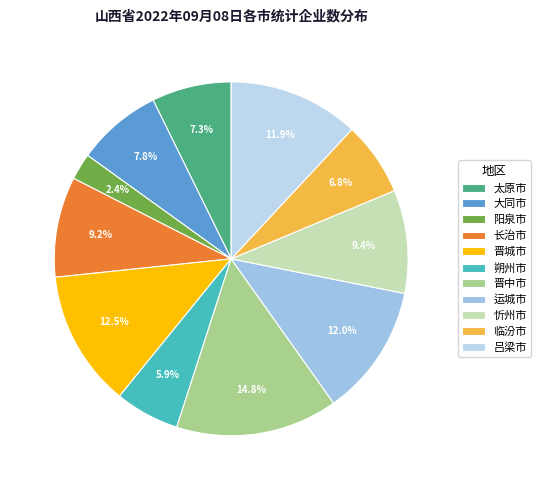

To the nearest percent, what portion does 晋中市 represent?

15%